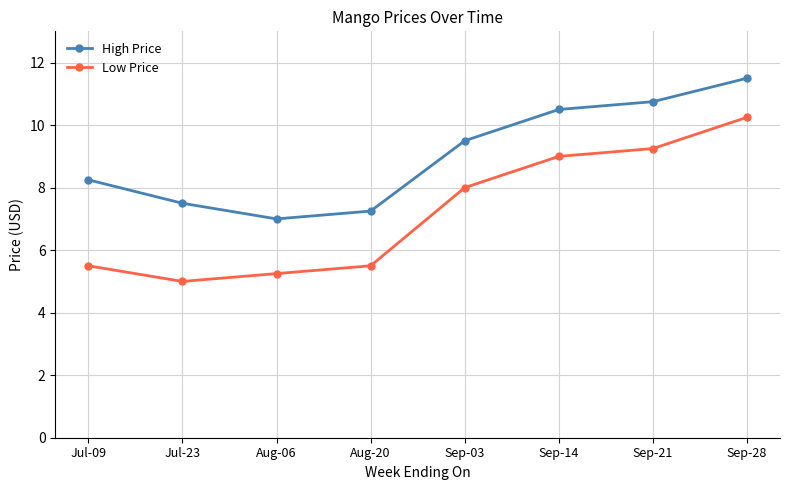

What is the value of the High Price point at the 5th from the left?

9.5